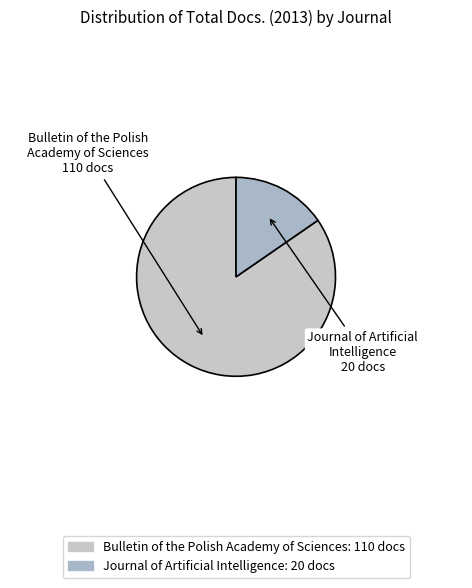

Count the number of slices in the pie.

2